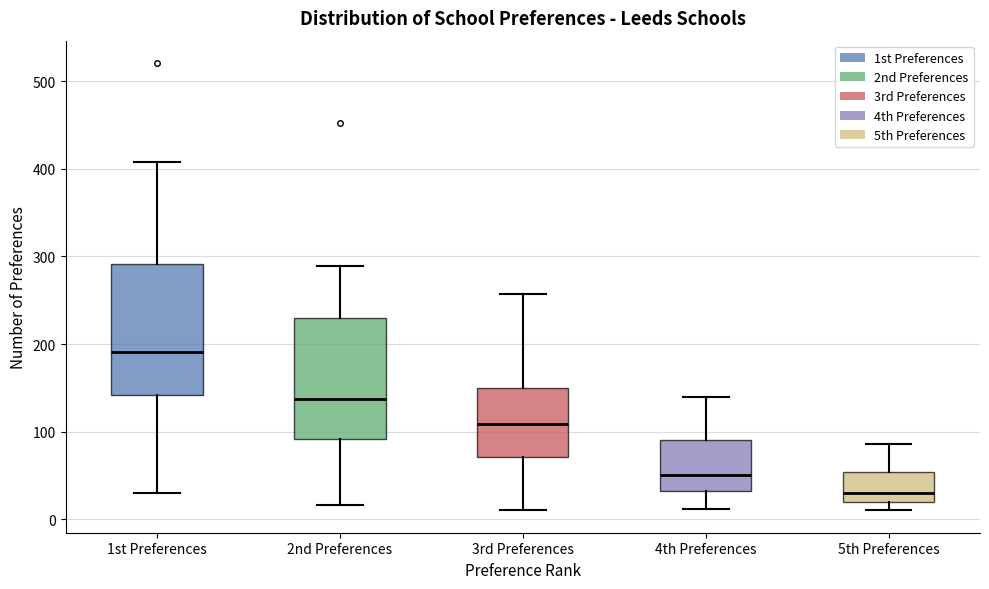

Which box is the tallest, from its lower edge to its upper edge?

1st Preferences